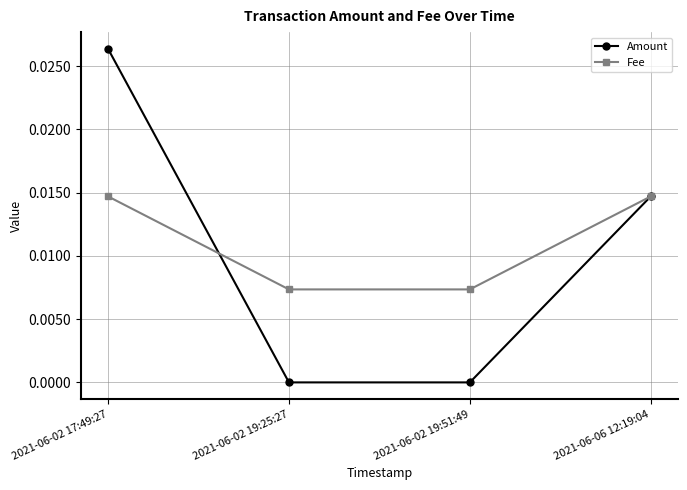

How many categories are shown in the chart?

4